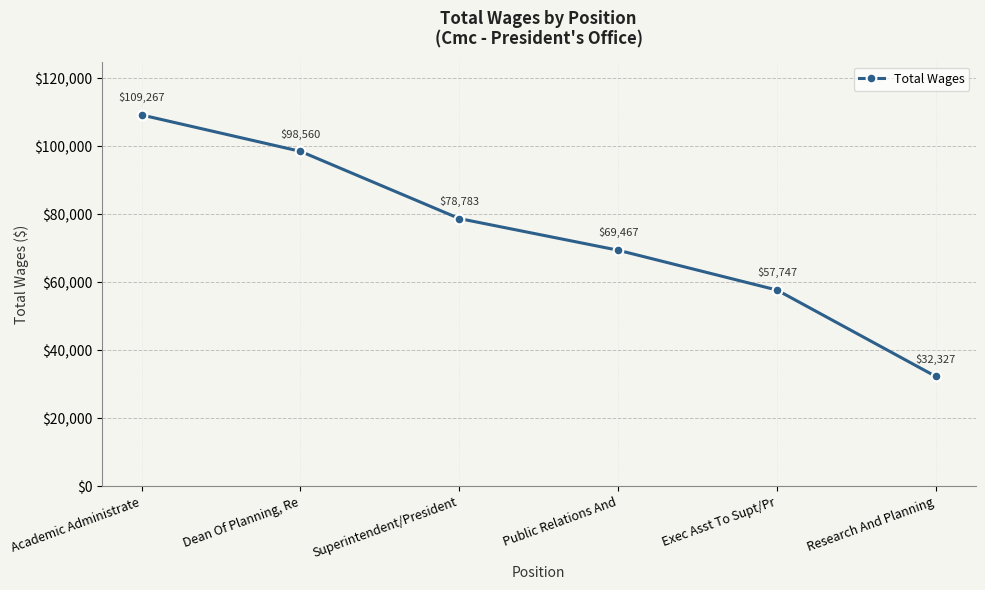

Reading left to right, transcribe all the data shown in this chart.

Academic Administrate=109267	Dean Of Planning, Re=98560	Superintendent/President=78783	Public Relations And=69467	Exec Asst To Supt/Pr=57747	Research And Planning=32327